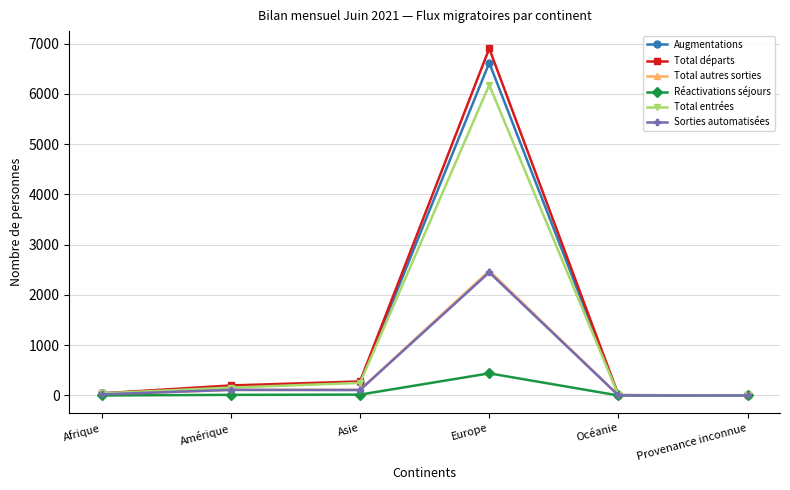

Which series changed the most between Asie and Provenance inconnue?

Total départs